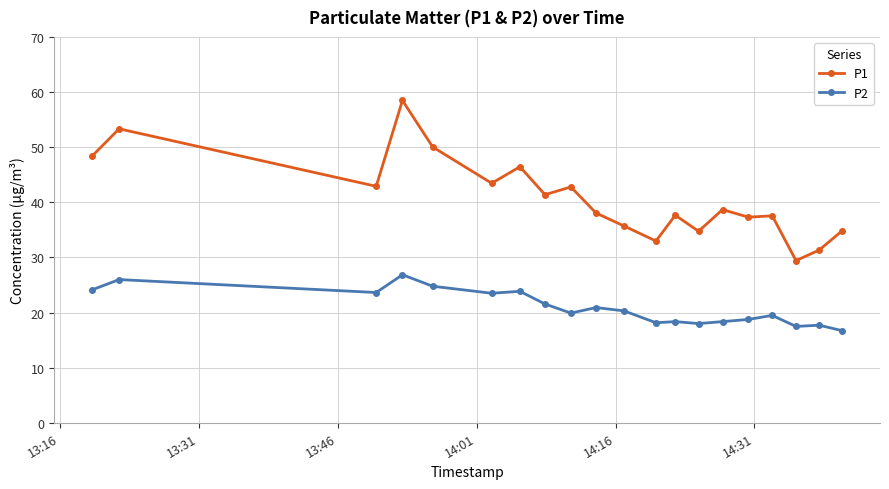

Rank the series by their maximum value, from lowest to highest.

P2, P1